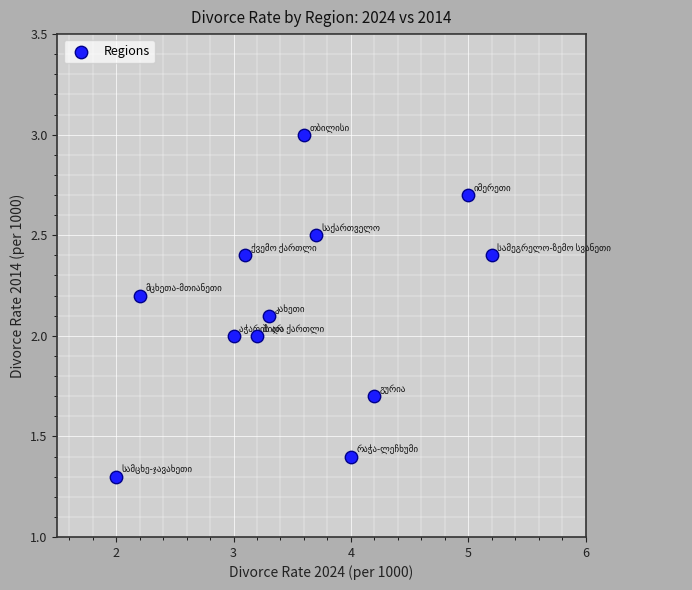

What is the range of Y values (max minus min)?

1.7